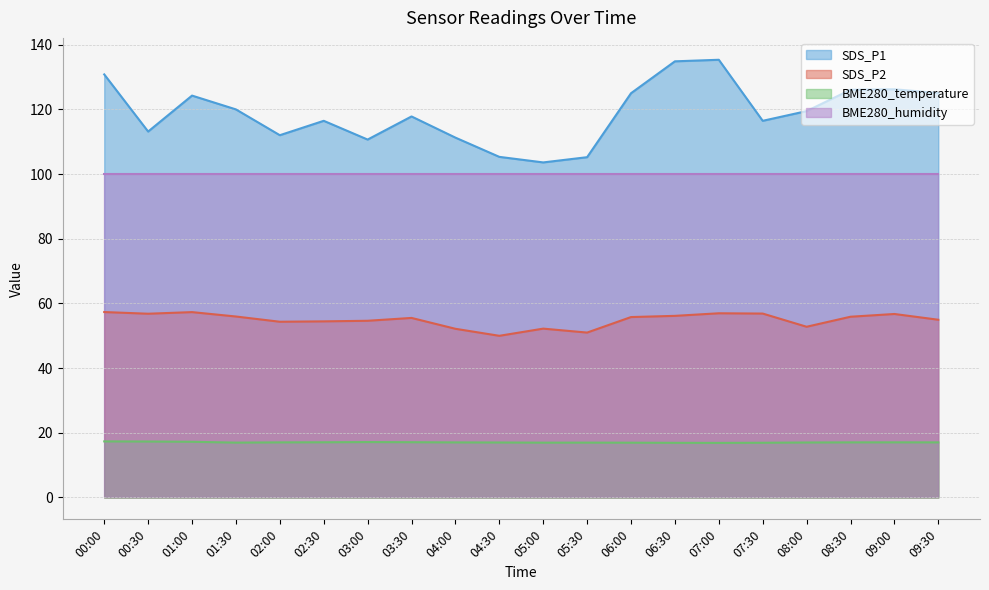

What is the total value across all series at 08:00?

289.3